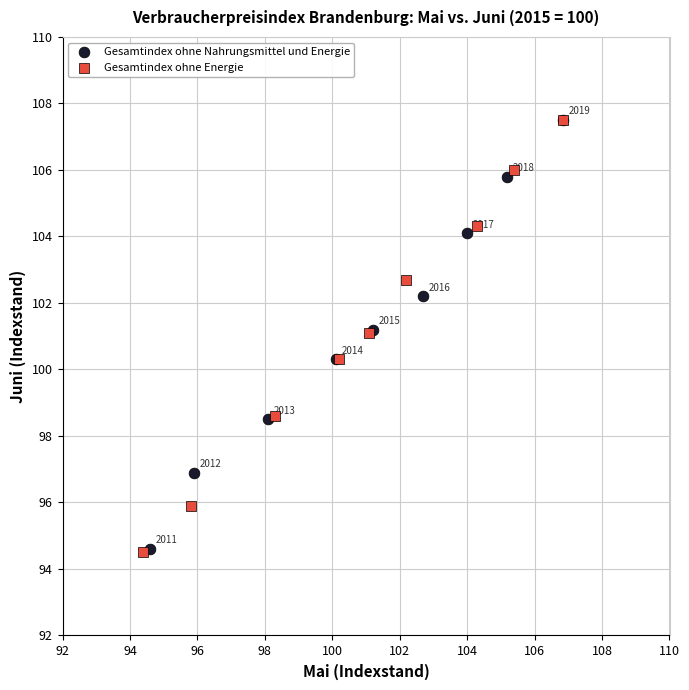

Which series contains the lowest Y value?

Gesamtindex ohne Energie